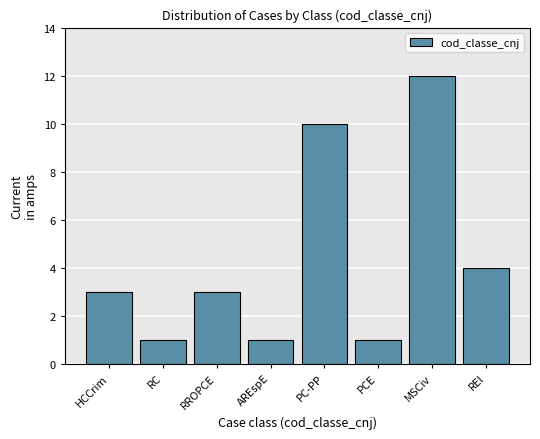

Reading right to left, what are all the values shown in this chart?

REl=4	MSCiv=12	PCE=1	PC-PP=10	AREspE=1	RROPCE=3	RC=1	HCCrim=3